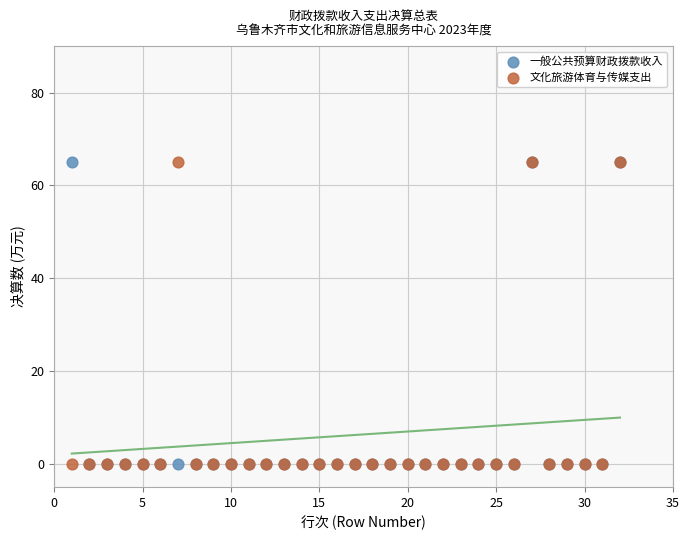

What are all the series names shown in the legend?

一般公共预算财政拨款收入, 文化旅游体育与传媒支出